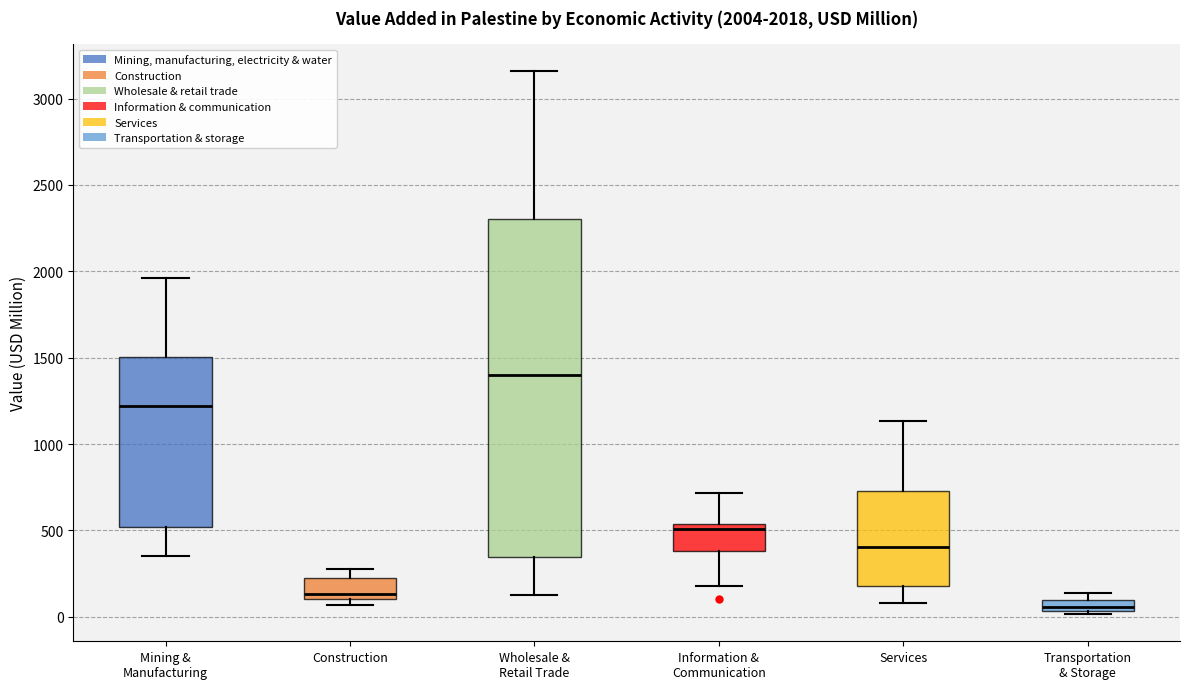

Which box is the tallest, from its lower edge to its upper edge?

Wholesale & Retail Trade